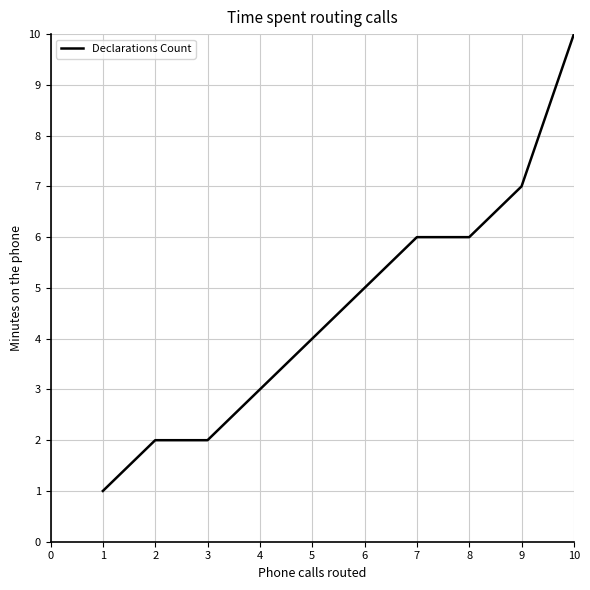

What is the change in value from 2 to 4?

+1